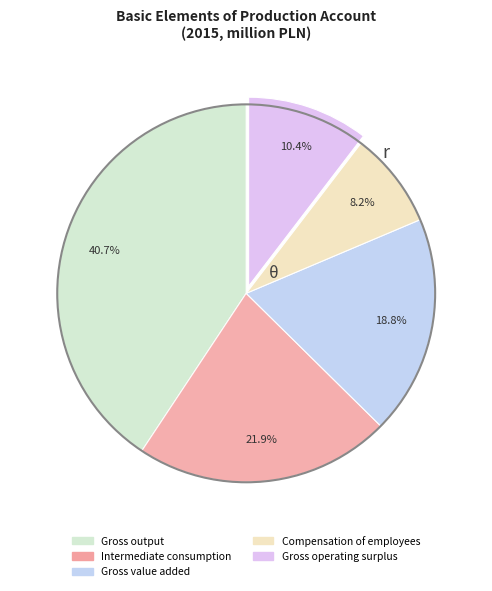

What is the smallest slice in the pie chart?

Compensation of employees